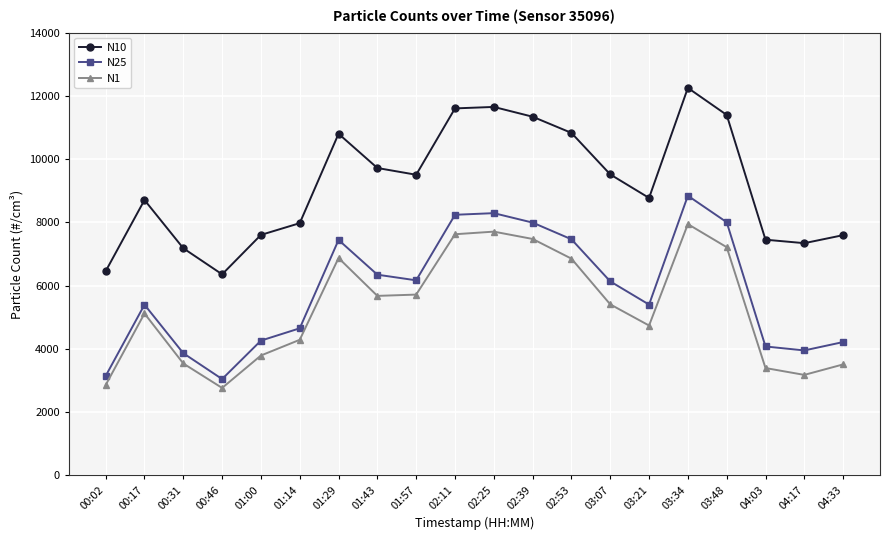

Which series has the widest spread of values?

N10